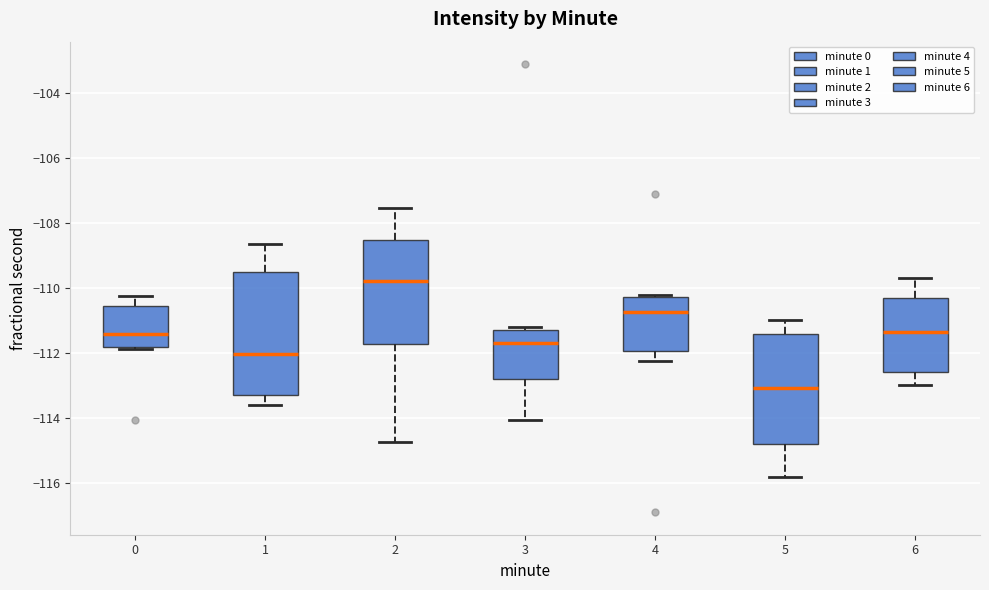

Reading left to right, read every box against the y-axis: the position of its median line, the range the box covers, and the ends of its whiskers. The values are not printed on the chart, so give them approximately, as read against the axis.

0: median -111.4, box -111.8 to -110.6, whiskers -111.8 (just below the box's lower edge) to -110.2
1: median -112.0, box -113.2 to -109.6, whiskers -113.6 to -108.6
2: median -109.8, box -111.8 to -108.6, whiskers -114.8 to -107.6
3: median -111.6, box -112.8 to -111.4, whiskers -114.0 to -111.2
4: median -110.8, box -112.0 to -110.2, whiskers -112.2 to -110.2
5: median -113.0, box -114.8 to -111.4, whiskers -115.8 to -111.0
6: median -111.4, box -112.6 to -110.4, whiskers -113.0 to -109.6